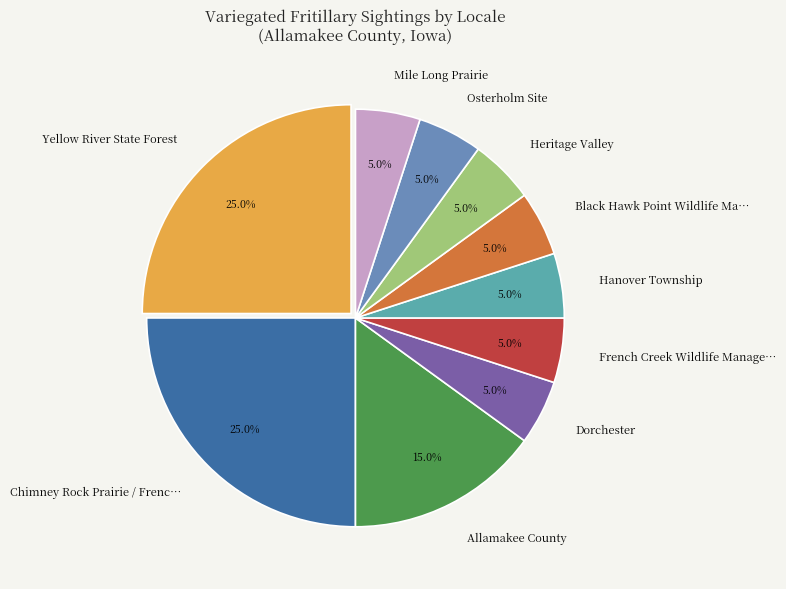

How much of the chart is everything except Allamakee County?

85.0%